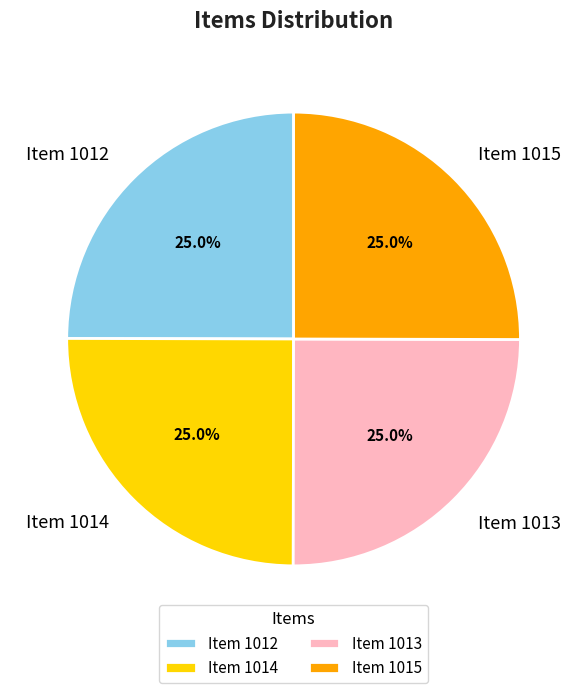

What percentage is NOT represented by Item 1012?

75.0%